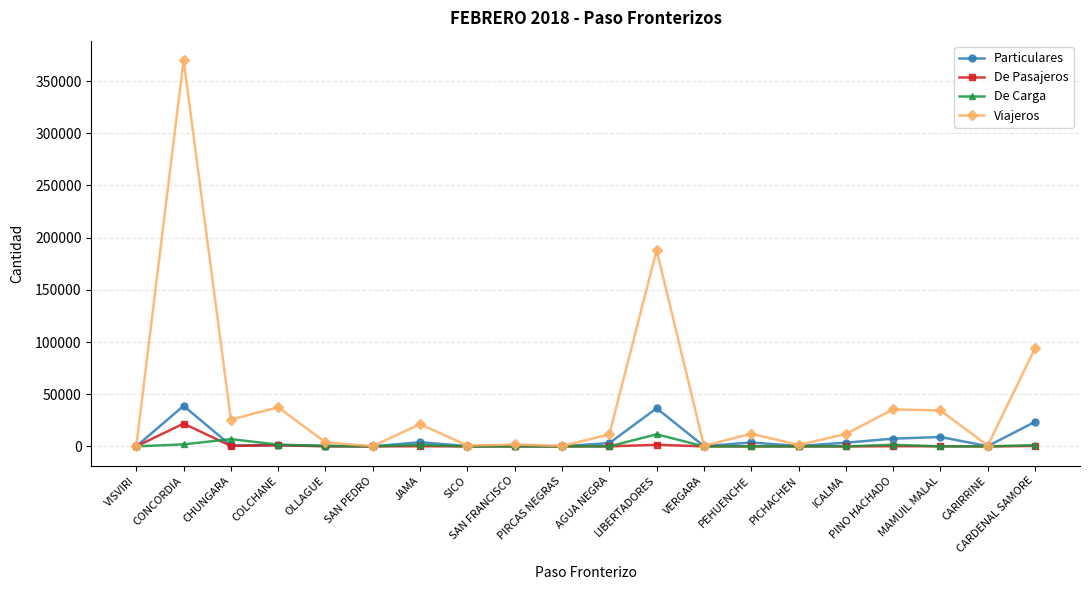

Count the number of data series in this chart.

4